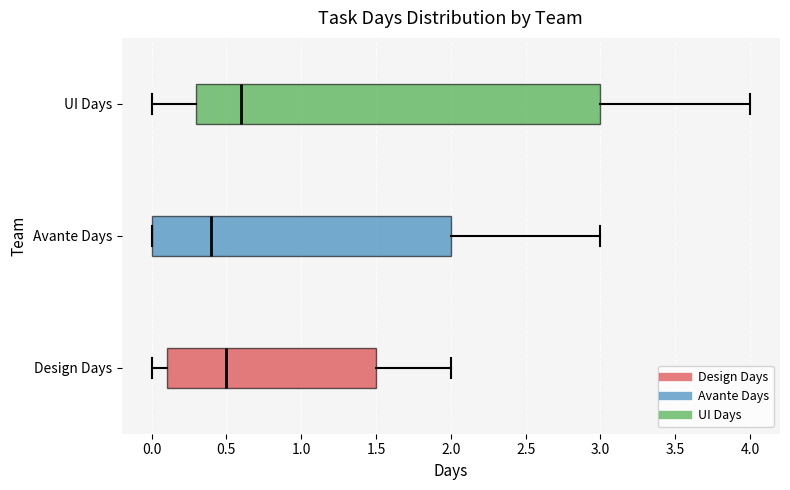

Comparing the boxes themselves (not the whiskers), which one is the widest?

UI Days